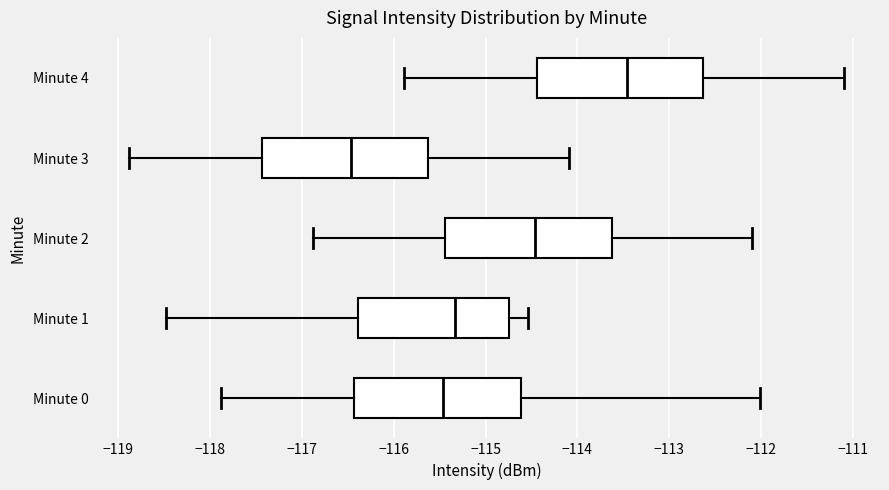

Where is the right edge of the box for Minute 4 on the x-axis? The values are not printed on the chart, so give them approximately, as read against the axis.

-112.6